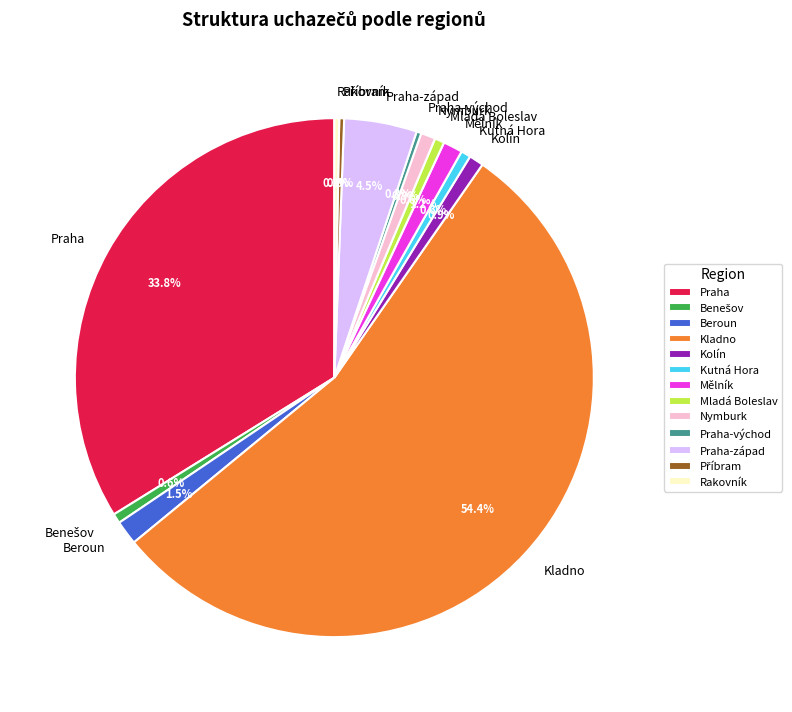

The Praha-východ slice represents 6% of the pie. True or false?

False